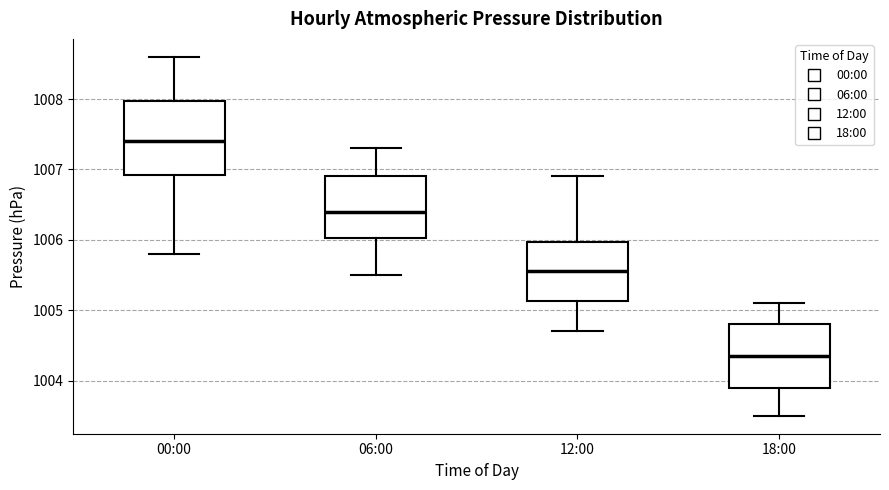

Comparing the boxes themselves (not the whiskers), which one is the tallest?

00:00